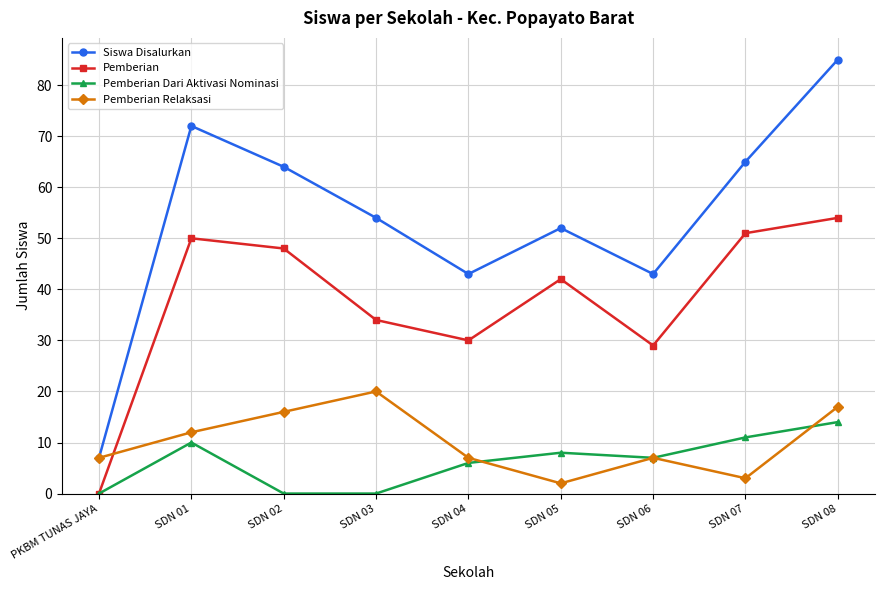

Which series changed the most between PKBM TUNAS JAYA and SDN 03?

Siswa Disalurkan